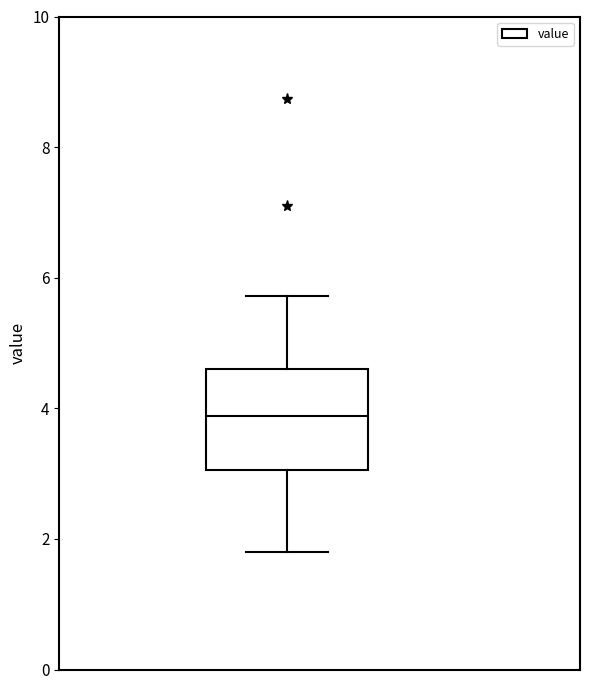

Where does the upper whisker of the box end on the y-axis? The values are not printed on the chart, so give them approximately, as read against the axis.

5.8